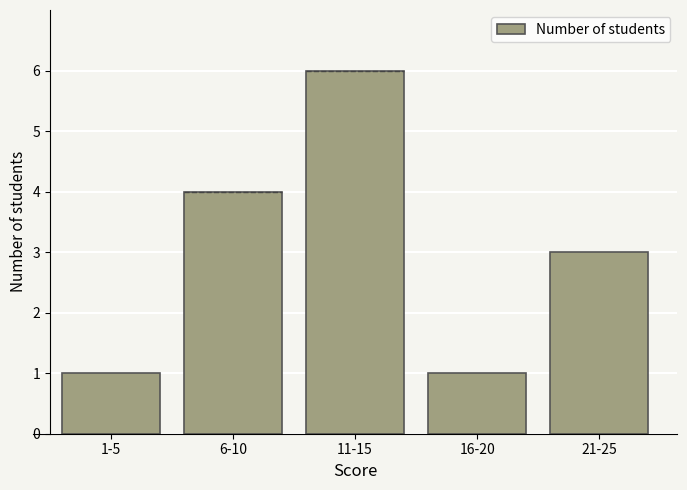

Reading left to right, list all the values displayed in this chart.

1-5=1	6-10=4	11-15=6	16-20=1	21-25=3